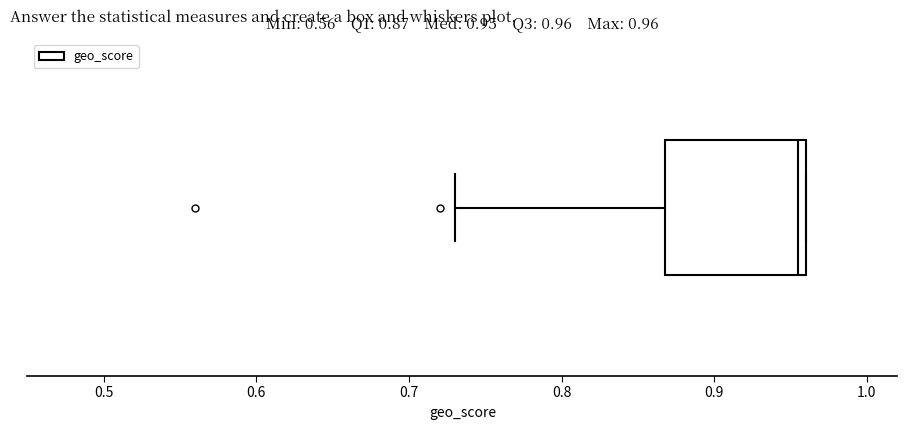

Read this box plot against the x-axis: the position of the median line, the range covered by the box, and the ends of both whiskers. The values are not printed on the chart, so give them approximately, as read against the axis.

median 0.96 (just left of the box's right edge), box 0.87 to 0.96, whiskers 0.73 to 0.96